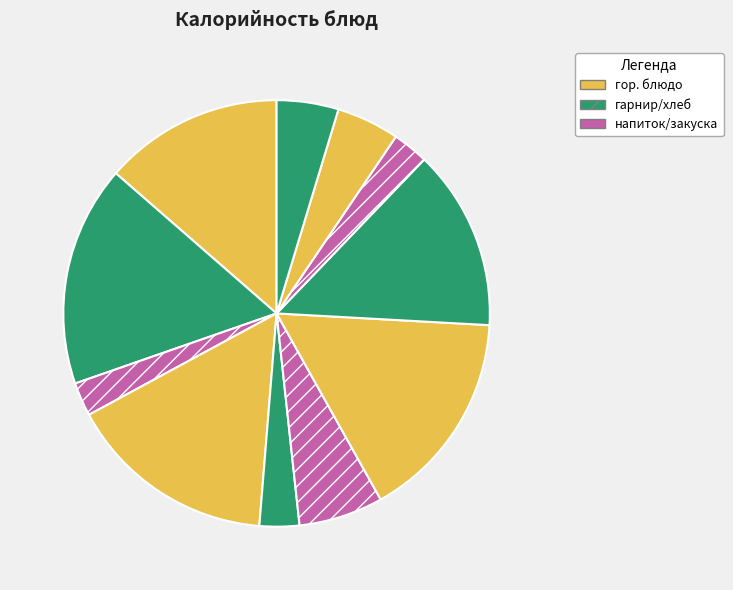

How many segments does this pie chart have?

11